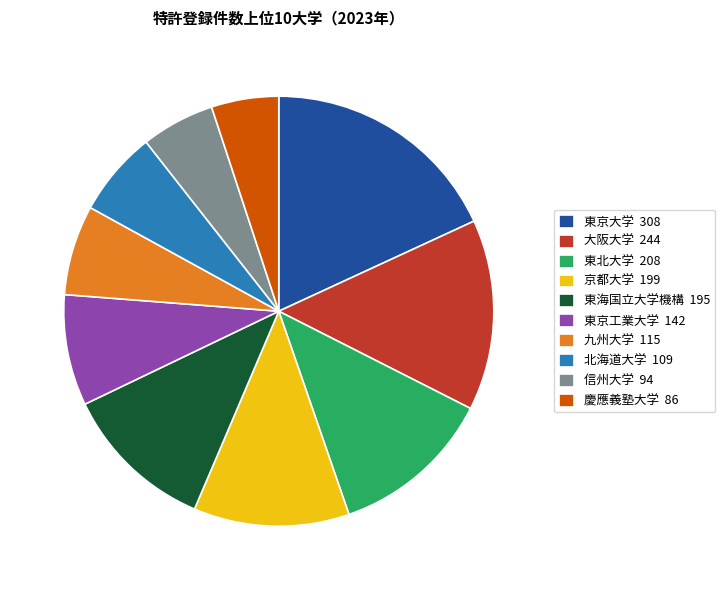

What is the ratio of the value at 東海国立大学機構 195 to the value at 京都大学 199?

1.0